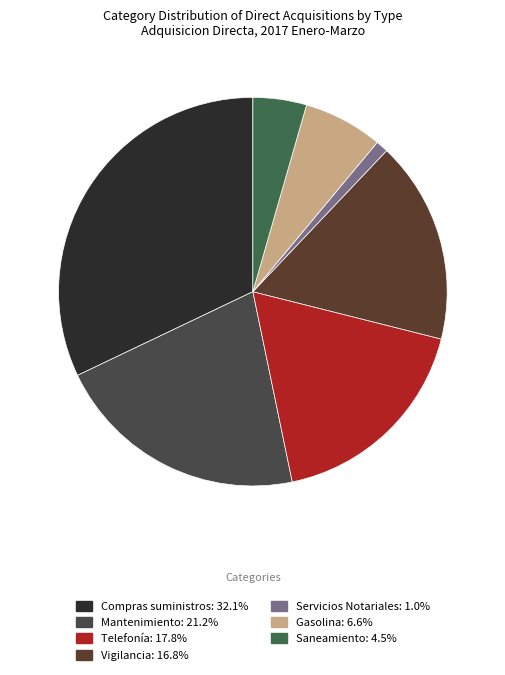

Count the number of slices in the pie.

7